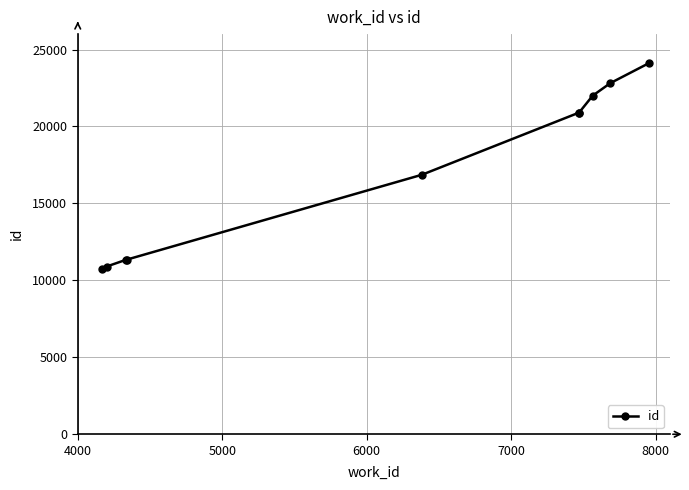

True or false: there are more than 2 points higher than both neighbors.

False